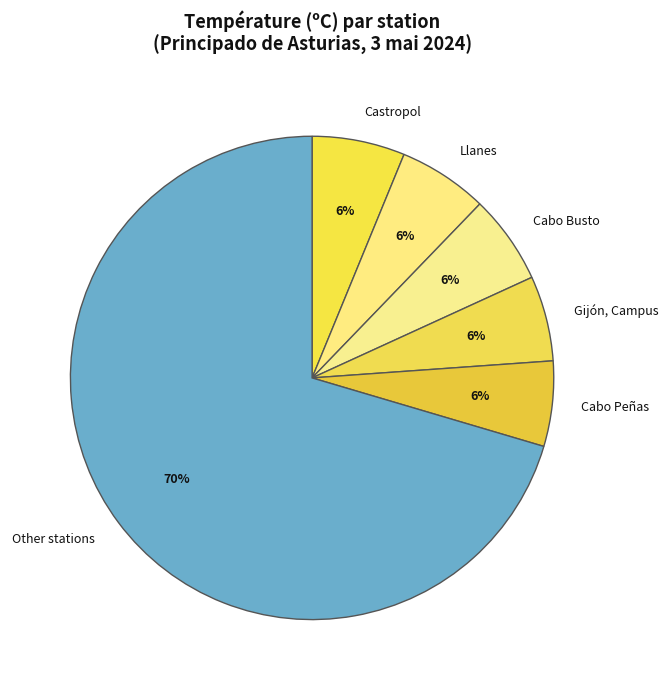

What is the largest slice in the pie chart?

Other stations